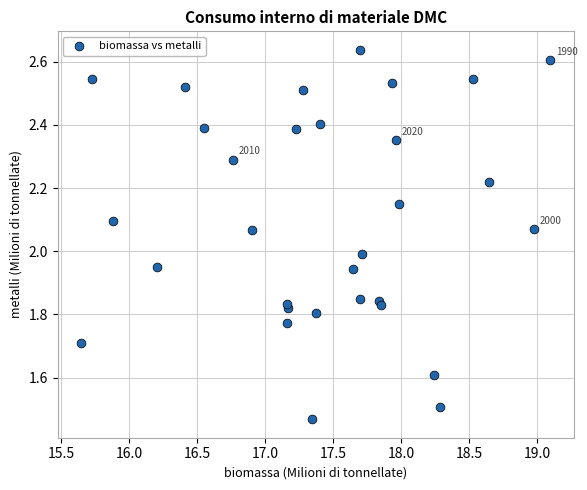

What is the range of Y values (max minus min)?

1.2